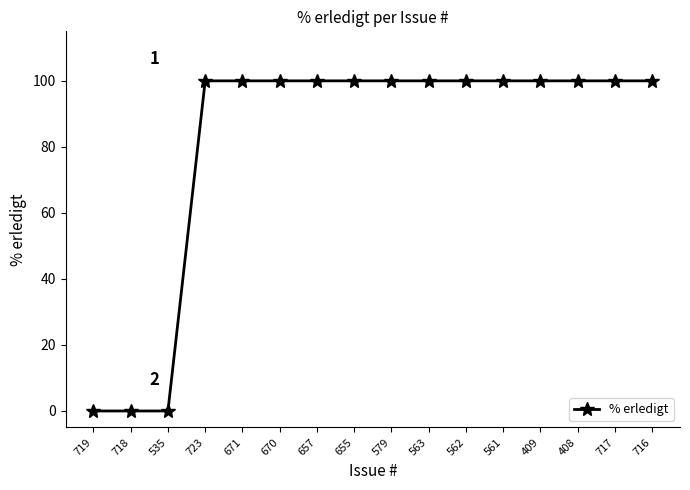

What is the label of the 14th point from the right?

535